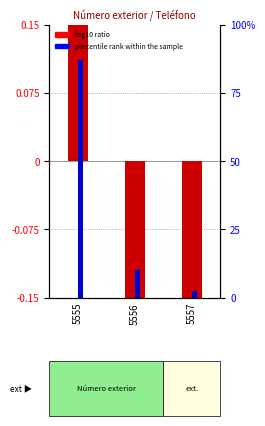

What are all the series names shown in the legend?

log10 ratio, percentile rank within the sample